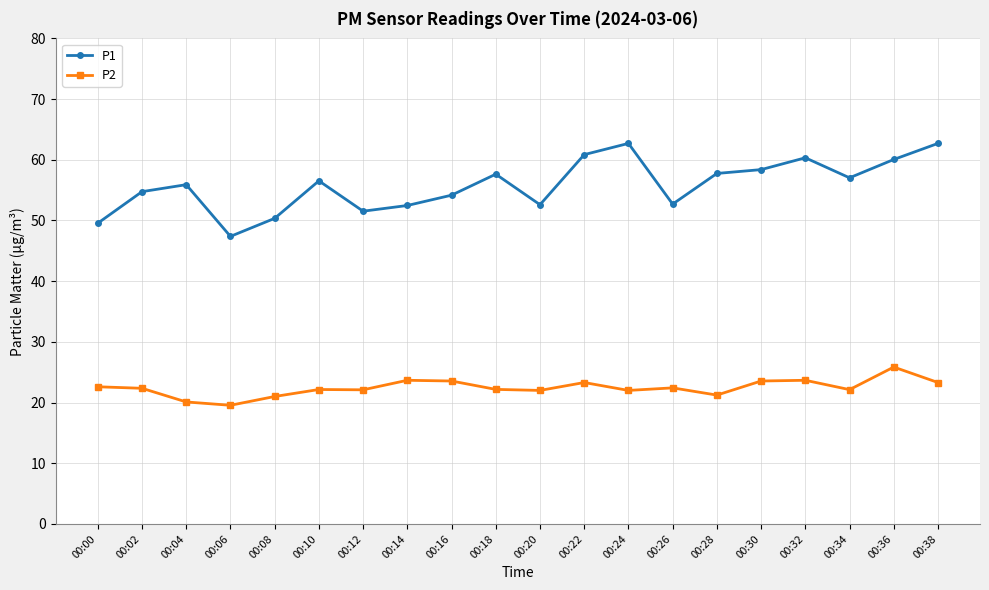

True or false: P1 has more than 0 interior local peaks.

True